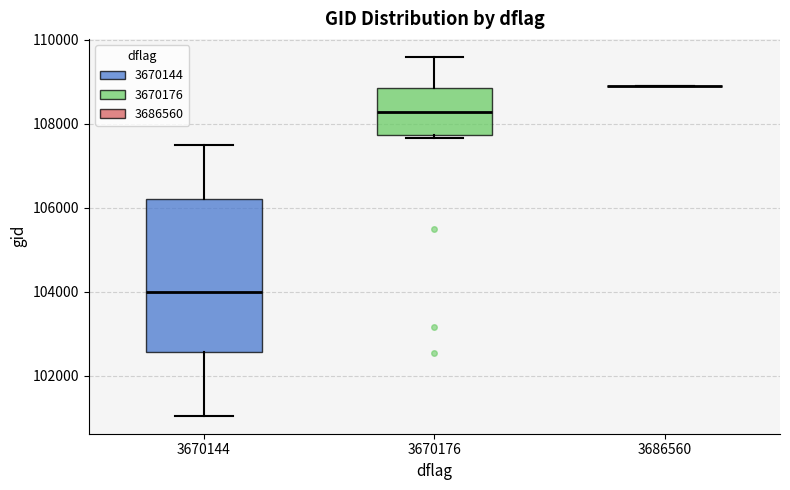

Where is the upper edge of the box at x = 3670176 on the y-axis? The values are not printed on the chart, so give them approximately, as read against the axis.

108800